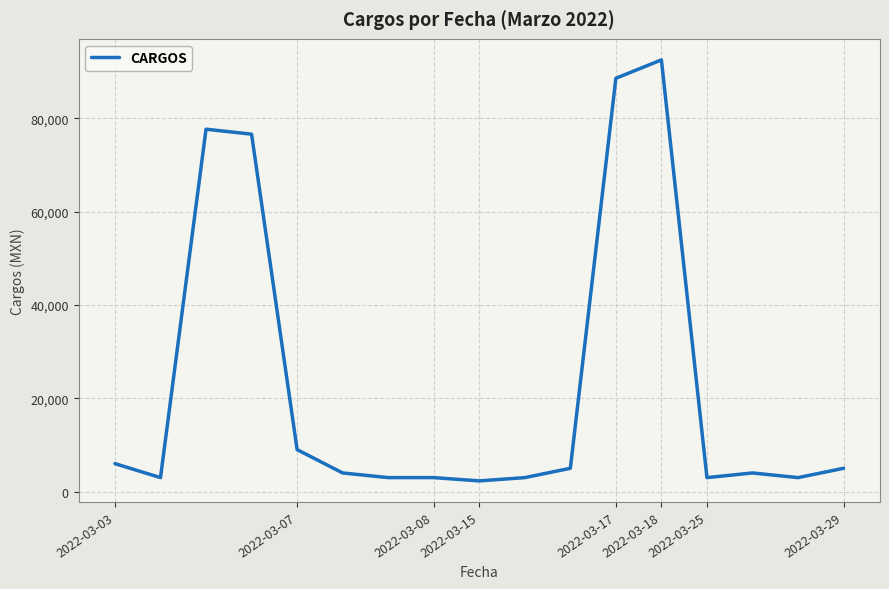

True or false: the data has more than 0 interior local peaks.

True